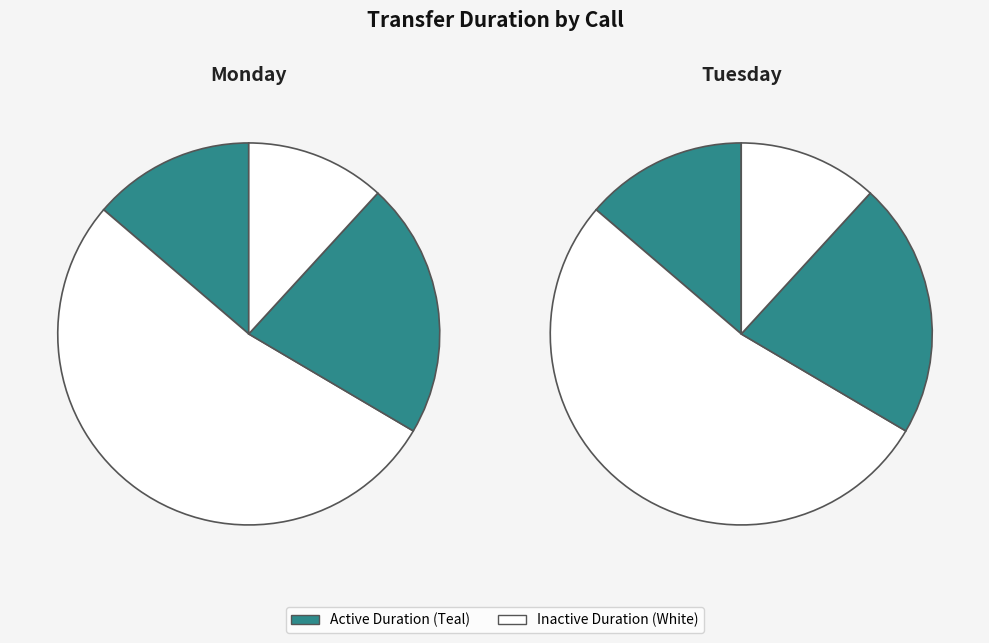

Count the number of slices in the pie.

4